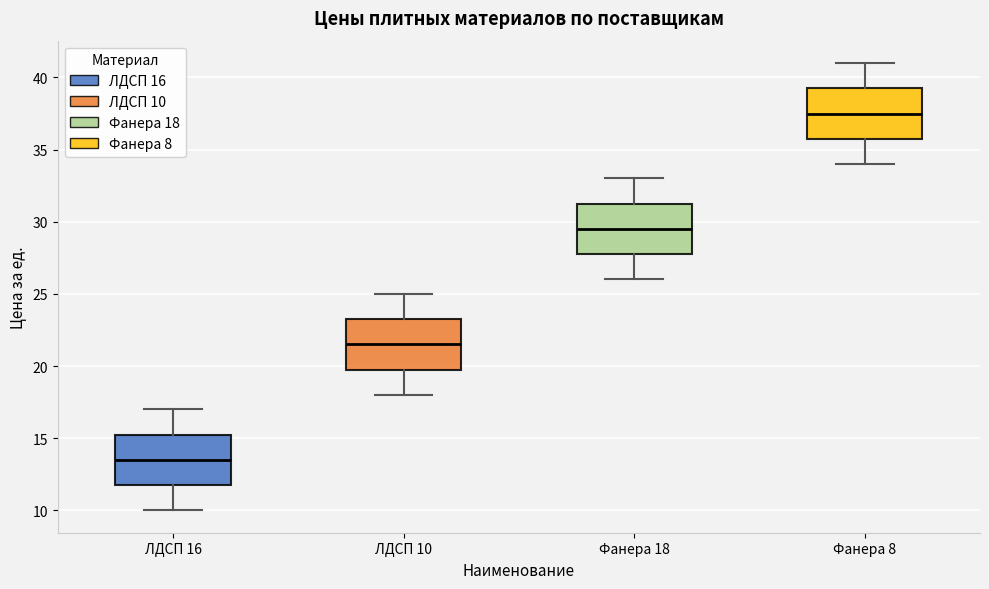

Where does the upper whisker of the box for ЛДСП 16 end on the y-axis? The values are not printed on the chart, so give them approximately, as read against the axis.

17.0